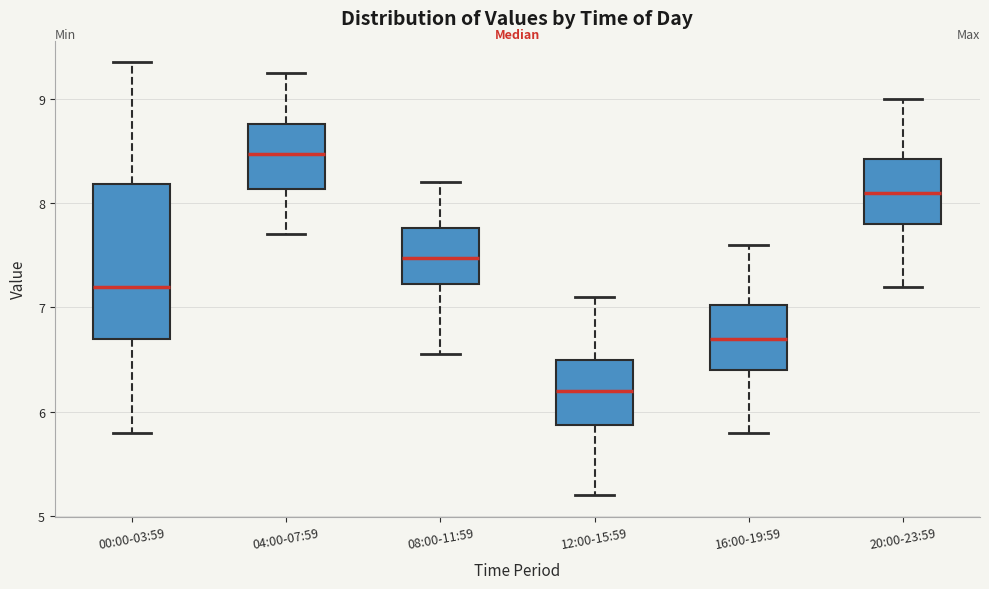

Where is the upper edge of the box for 20:00-23:59 on the y-axis? The values are not printed on the chart, so give them approximately, as read against the axis.

8.4